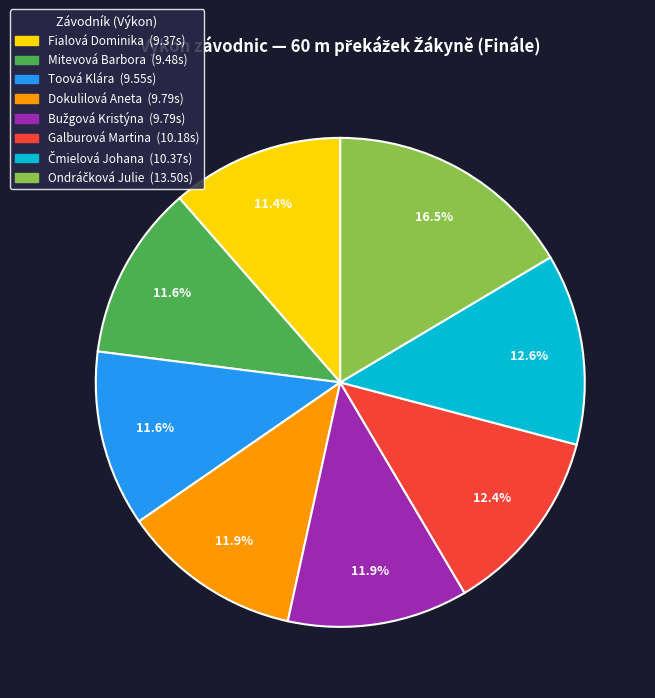

Is it true that Dokulilová Aneta is 25% of the pie?

False